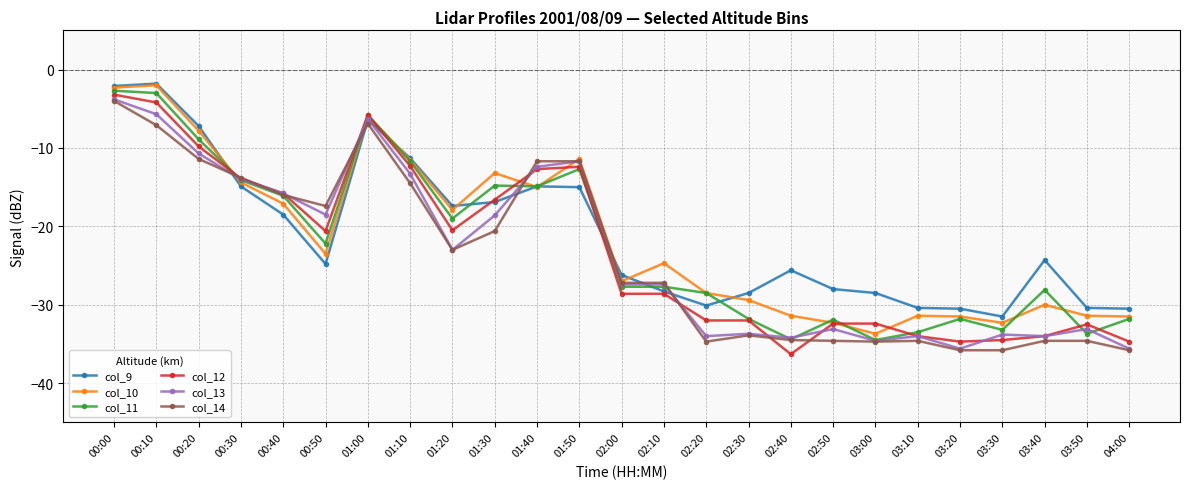

How many values in the col_12 series are below -28?

13